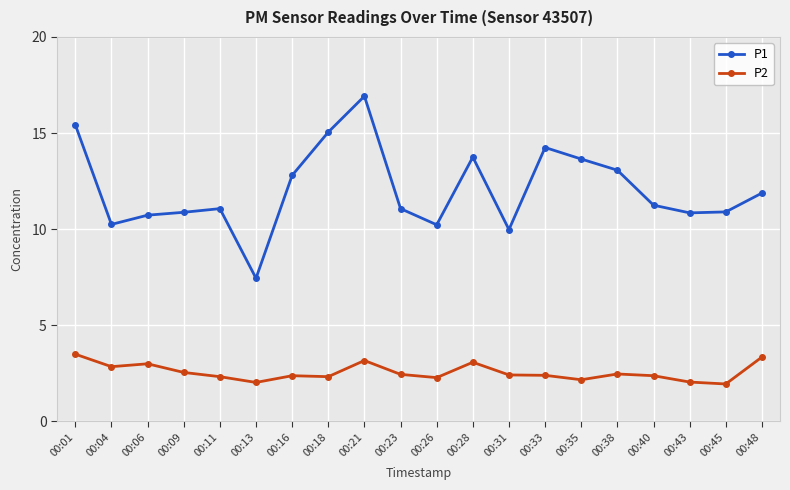

True or false: P2 and P1 cross at least once.

False